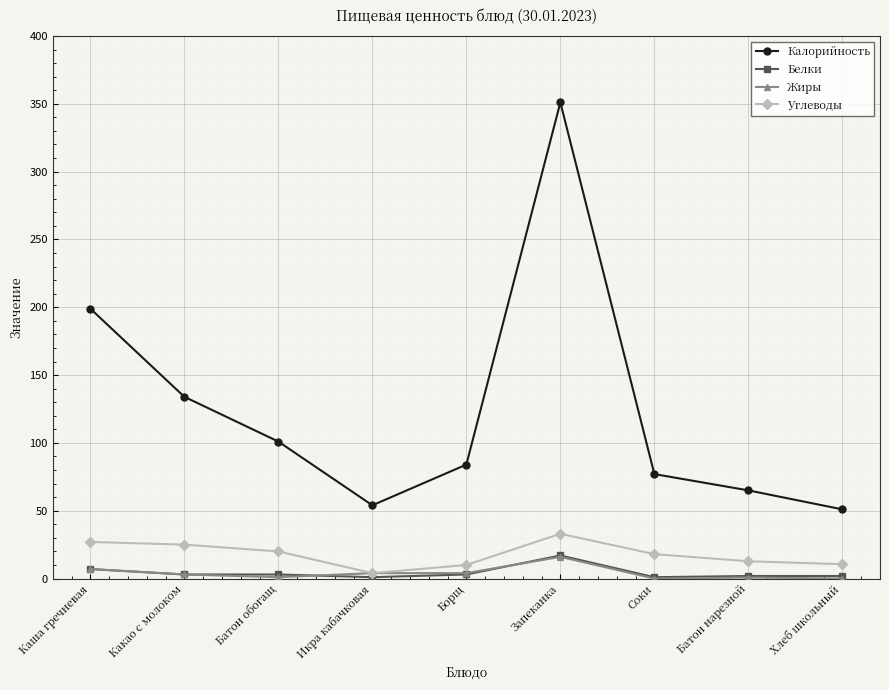

Which series has the widest spread of values?

Калорийность